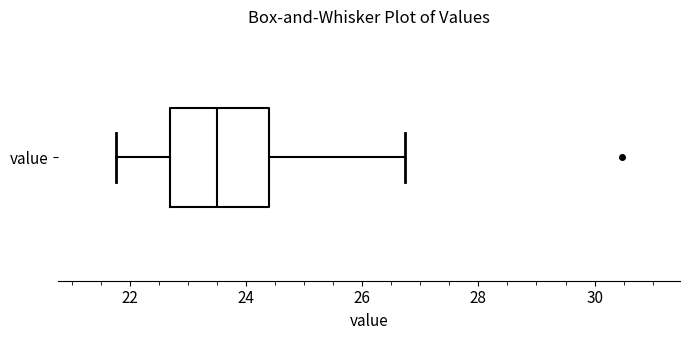

Read this box plot against the x-axis: the position of the median line, the range covered by the box, and the ends of both whiskers. The values are not printed on the chart, so give them approximately, as read against the axis.

median 23.6, box 22.8 to 24.4, whiskers 21.8 to 26.8